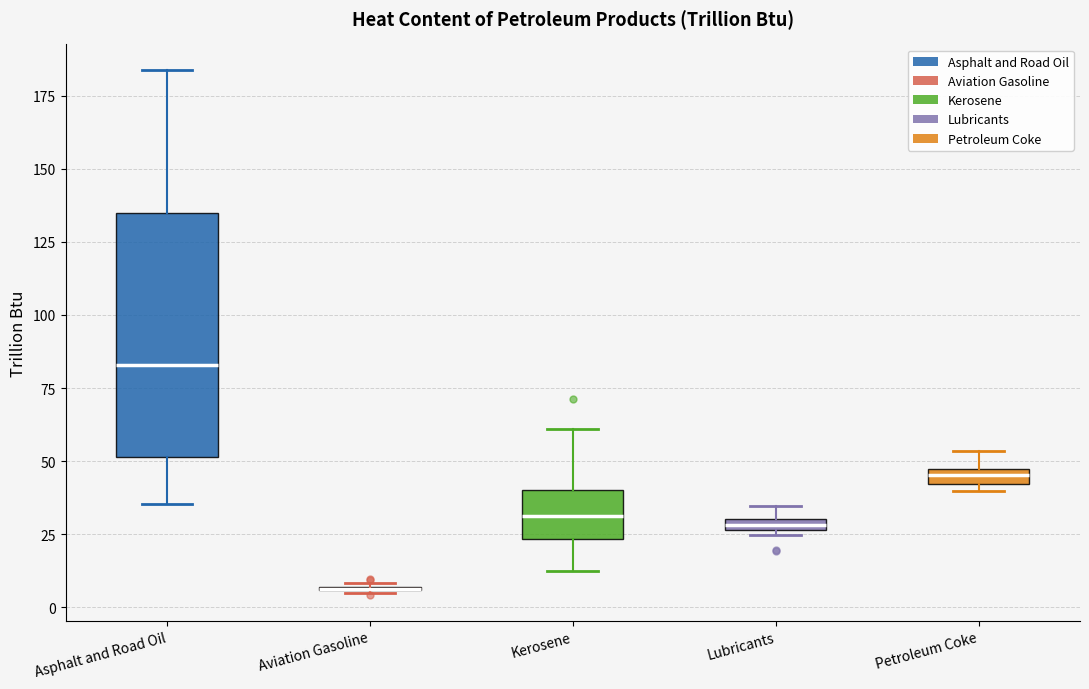

Which box is the tallest, from its lower edge to its upper edge?

Asphalt and Road Oil